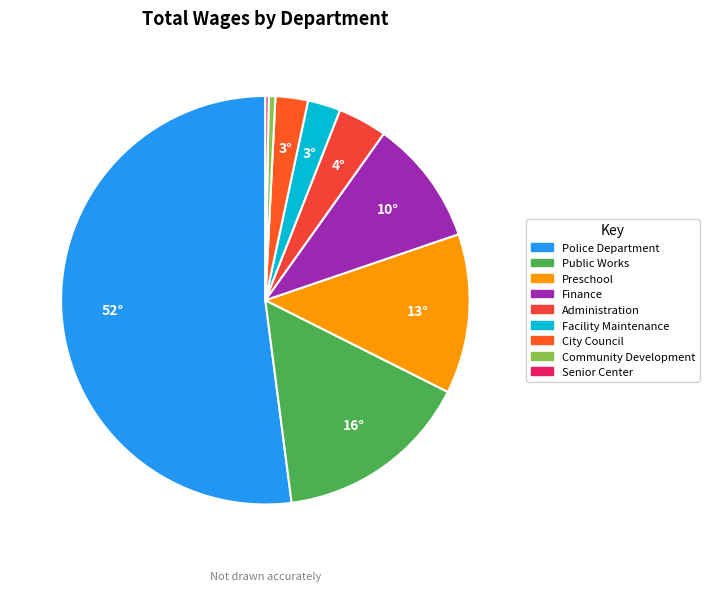

Is it true that City Council is 3% of the pie?

True